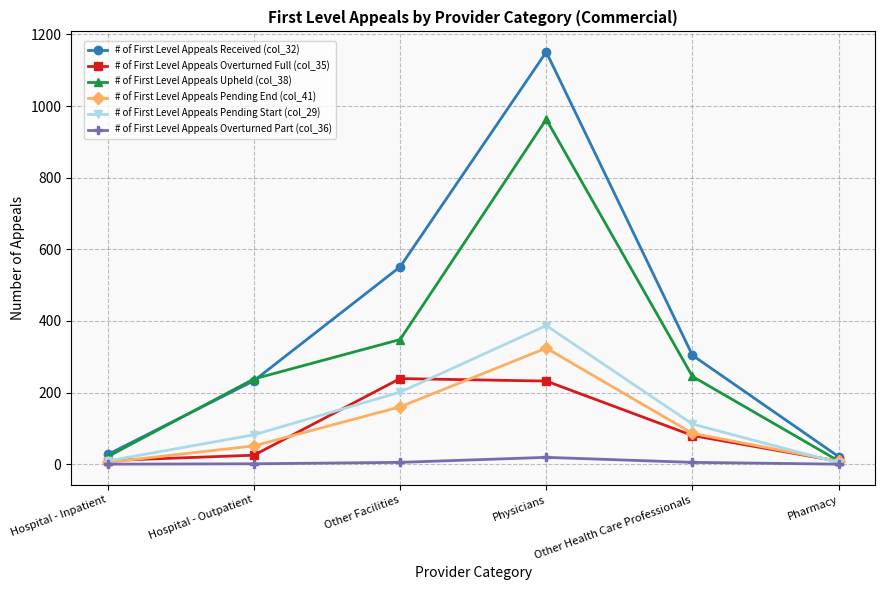

True or false: # of First Level Appeals Overturned Full (col_35) has more than 1 interior local peaks.

False